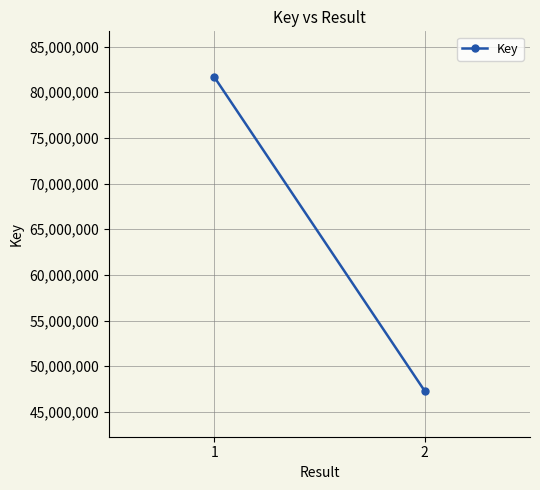

Where is the data nearest to the value 64472238?

2